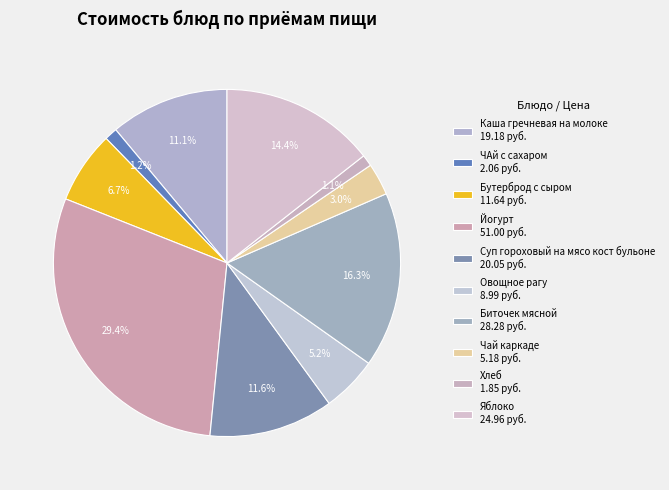

Count the number of slices in the pie.

10